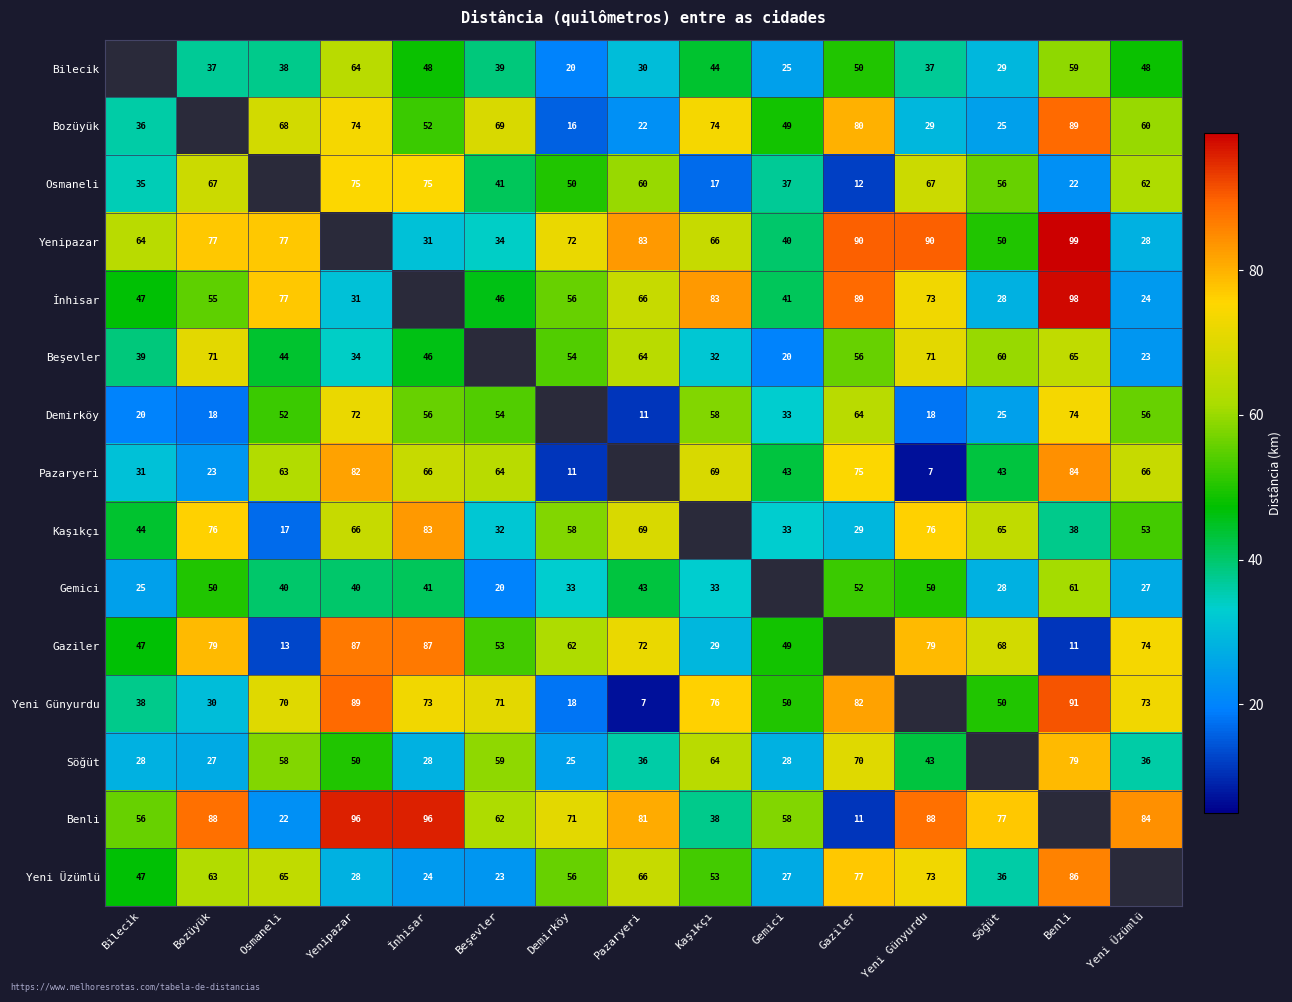

Is the value of Gaziler at Yenipazar greater than the value of İnhisar at Gemici?

Yes